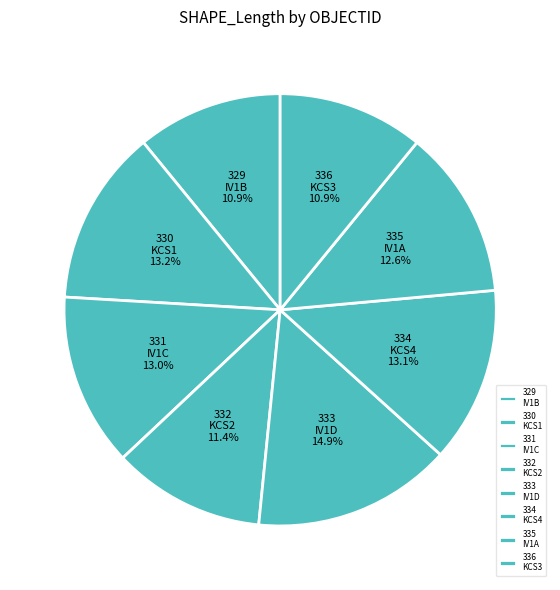

Is there a majority slice in this chart?

No